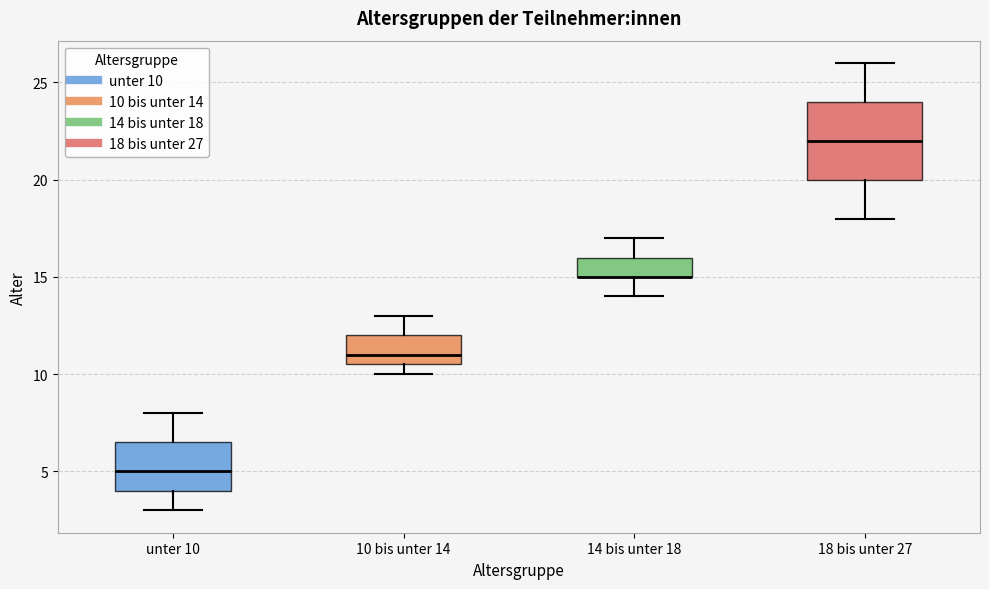

Reading left to right, transcribe this box plot: for each box, give where its median line is, the range the box spans, and where its two whiskers end, as read against the y-axis. The values are not printed on the chart, so give them approximately, as read against the axis.

unter 10: median 5.0, box 4.0 to 6.5, whiskers 3.0 to 8.0
10 bis unter 14: median 11.0, box 10.5 to 12.0, whiskers 10.0 to 13.0
14 bis unter 18: median 15.0 (drawn on the box's lower edge), box 15.0 to 16.0, whiskers 14.0 to 17.0
18 bis unter 27: median 22.0, box 20.0 to 24.0, whiskers 18.0 to 26.0